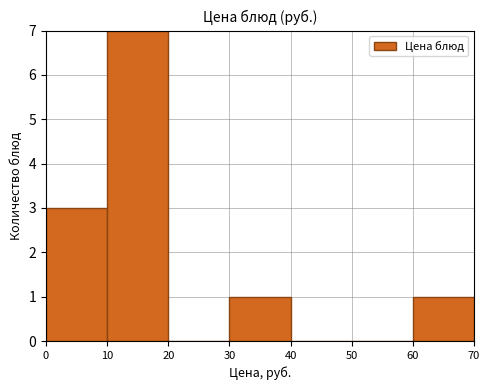

Reading left to right, transcribe this chart: for each bar, give the range it covers on the x-axis and its height. The values are not printed on the chart, so give them approximately, as read against the axis.

0 to 10: 3
10 to 20: 7
20 to 30: 0
30 to 40: 1
40 to 50: 0
50 to 60: 0
60 to 70: 1